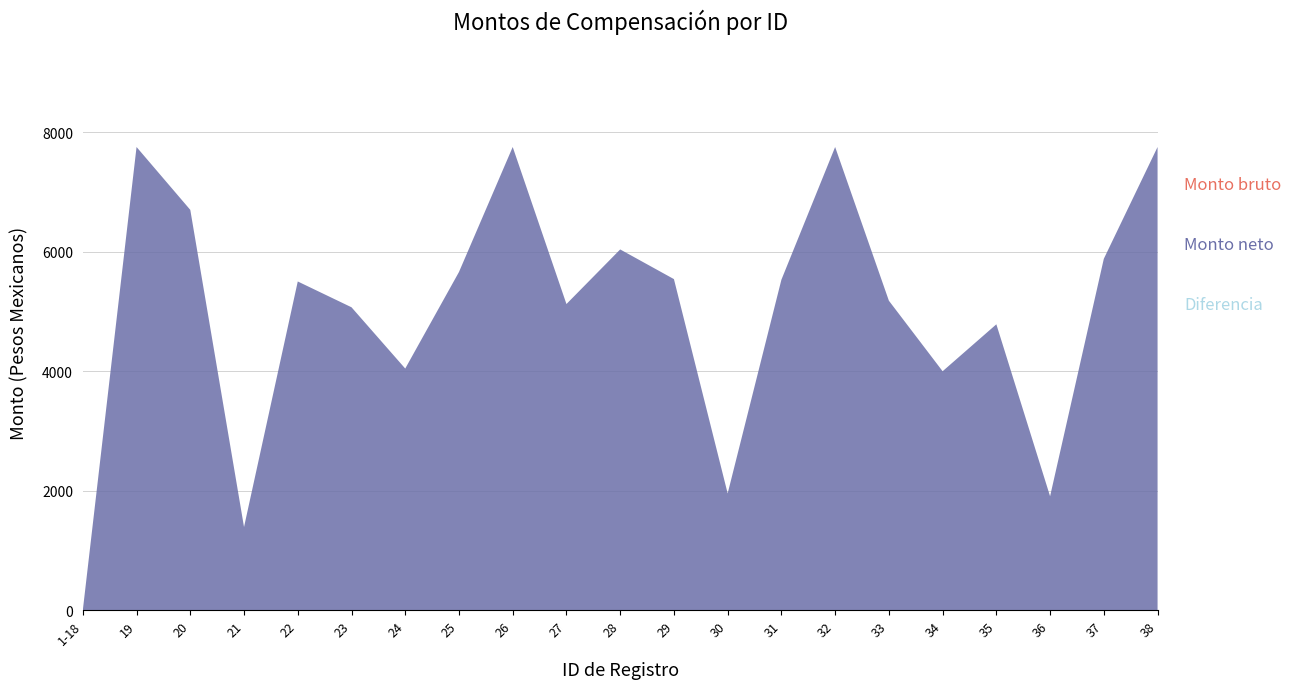

Reading left to right, list all the values displayed in this chart.

Monto bruto: 1-18=0.0	19=7756.7	20=6704.0	21=1393.5	22=5505.2	23=5073.2	24=4047.1	25=5663.8	26=7756.7	27=5127.3	28=6041.7	29=5545.0	30=1956.2	31=5534.4	32=7756.7	33=5183.5	34=4002.1	35=4787.9	36=1908.5	37=5885.2	38=7756.7
Monto neto: 1-18=0.0	19=7756.7	20=6704.0	21=1393.5	22=5505.2	23=5073.2	24=4047.1	25=5663.8	26=7756.7	27=5127.3	28=6041.7	29=5545.0	30=1956.2	31=5534.4	32=7756.7	33=5183.5	34=4002.1	35=4787.9	36=1908.5	37=5885.2	38=7756.7
Diferencia: 1-18=0.0	19=0.0	20=0.0	21=0.0	22=0.0	23=0.0	24=0.0	25=0.0	26=0.0	27=0.0	28=0.0	29=0.0	30=0.0	31=0.0	32=0.0	33=0.0	34=0.0	35=0.0	36=0.0	37=0.0	38=0.0